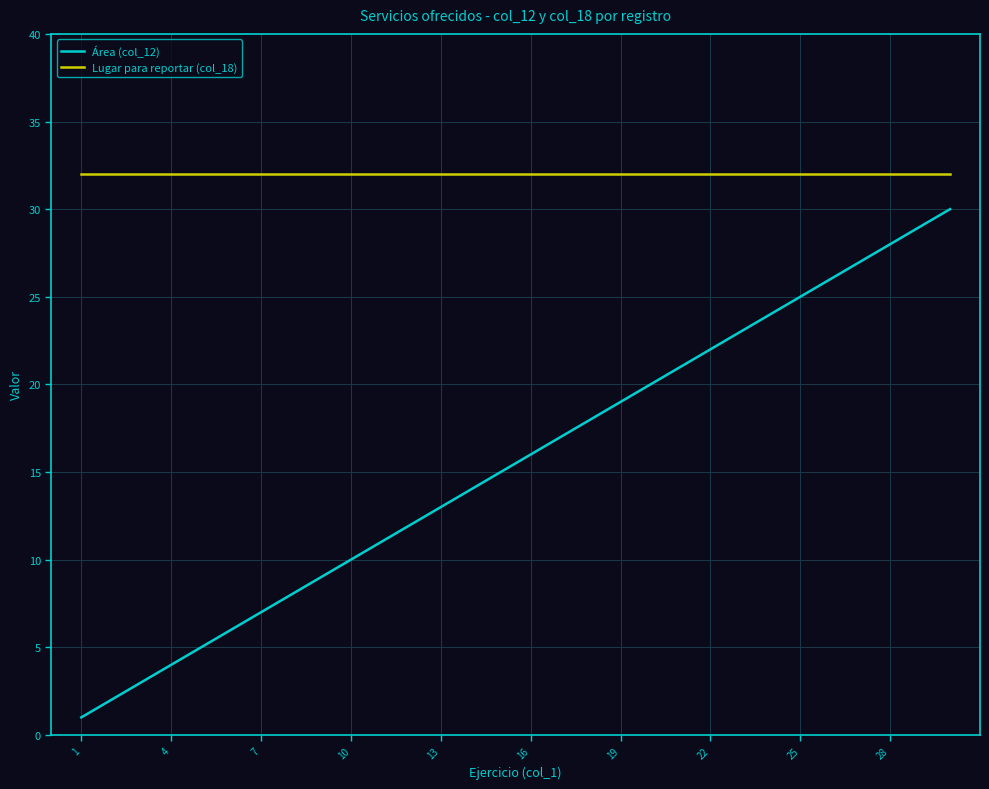

At how many categories does at least one series exceed 31?

30